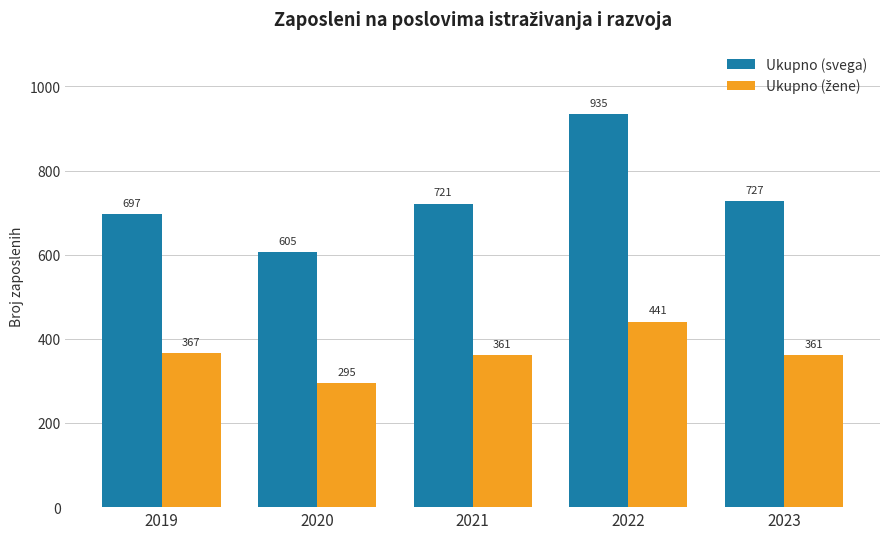

At how many categories does at least one series exceed 343?

5